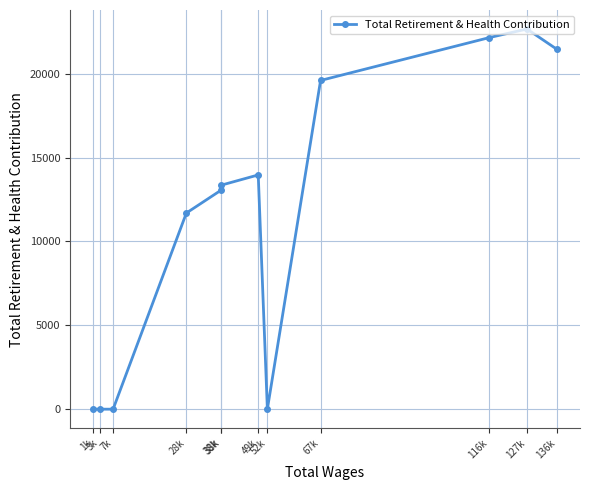

How many lines are shown in the chart?

1